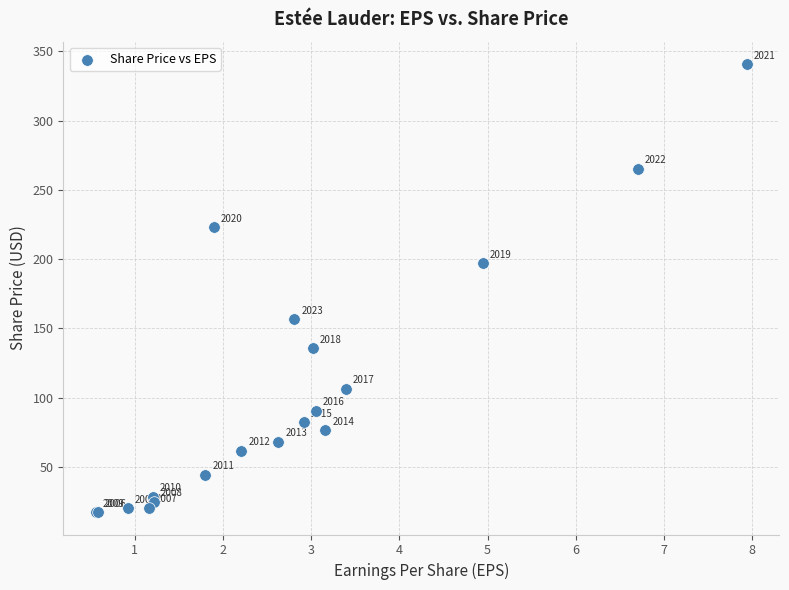

What Y value in the scatter plot is closest to 179?

197.2